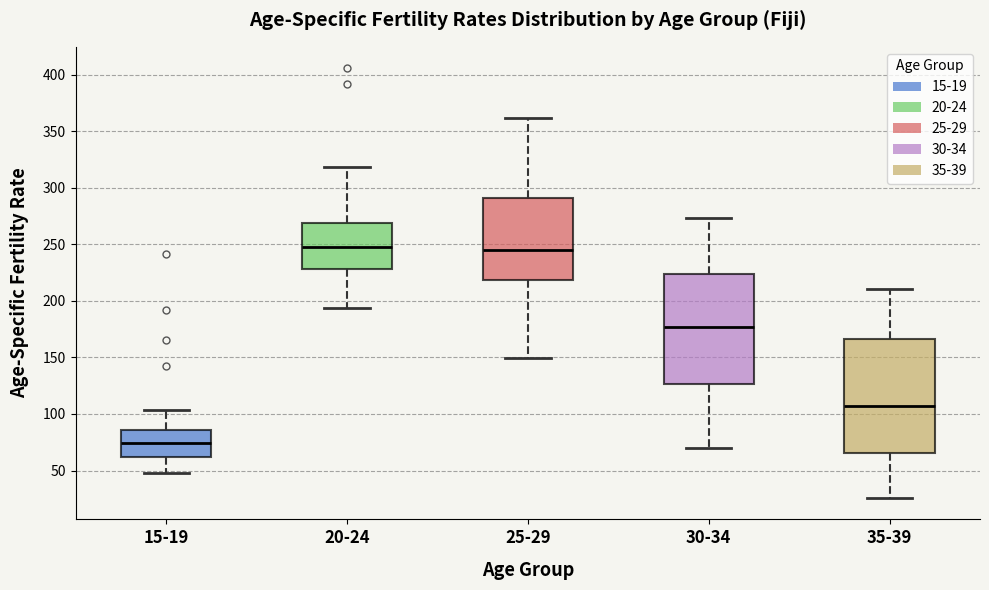

Reading left to right, read every box against the y-axis: the position of its median line, the range the box covers, and the ends of its whiskers. The values are not printed on the chart, so give them approximately, as read against the axis.

15-19: median 75, box 60 to 85, whiskers 50 to 105
20-24: median 250, box 230 to 270, whiskers 195 to 320
25-29: median 245, box 220 to 290, whiskers 150 to 360
30-34: median 175, box 125 to 225, whiskers 70 to 275
35-39: median 105, box 65 to 165, whiskers 25 to 210